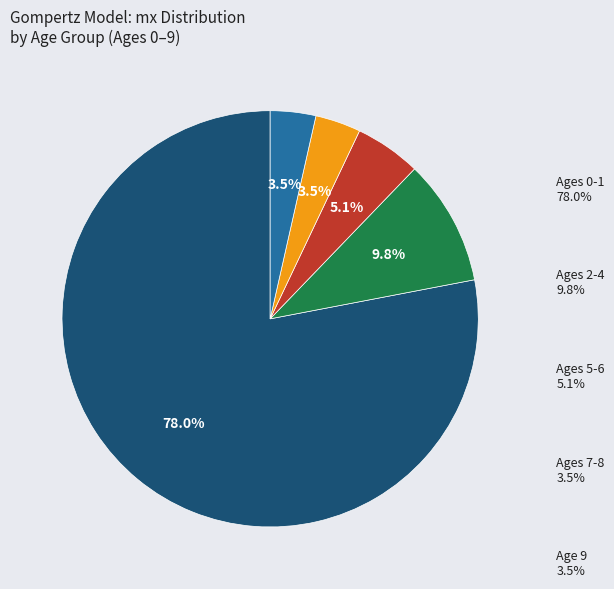

Is there a majority slice in this chart?

Yes